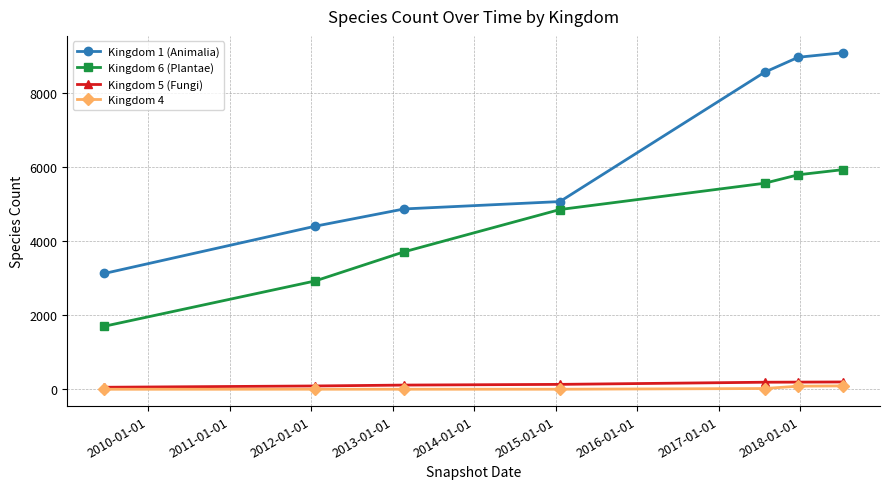

True or false: Kingdom 1 (Animalia) and Kingdom 6 (Plantae) intersect in this chart.

False